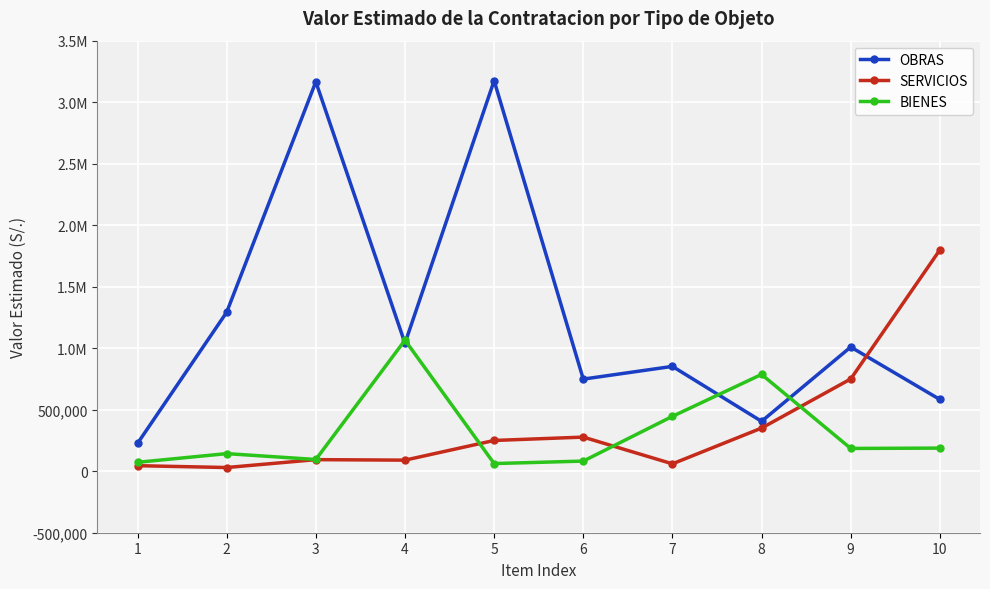

Is this an area chart (filled region under the line)?

No